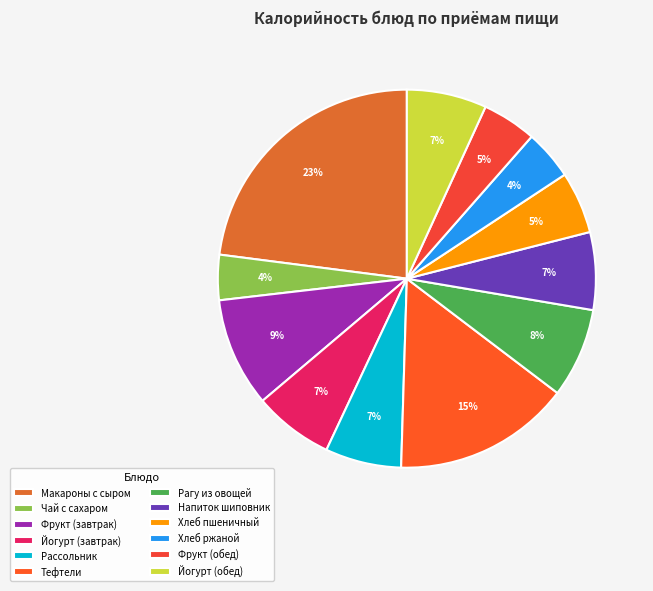

Is there a majority slice in this chart?

No